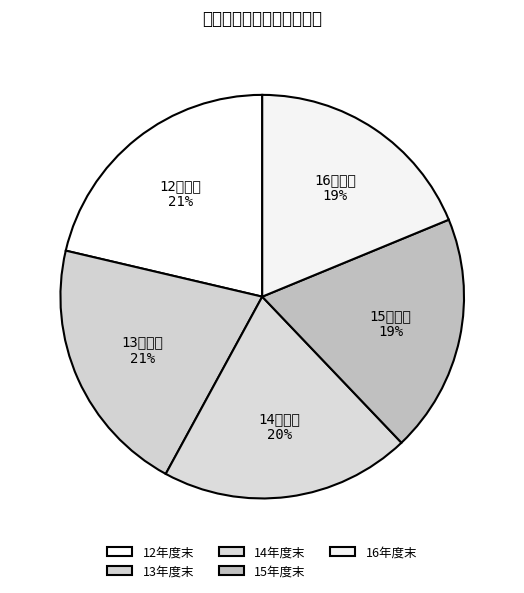

Which has a higher value, 14年度末 or 13年度末?

13年度末